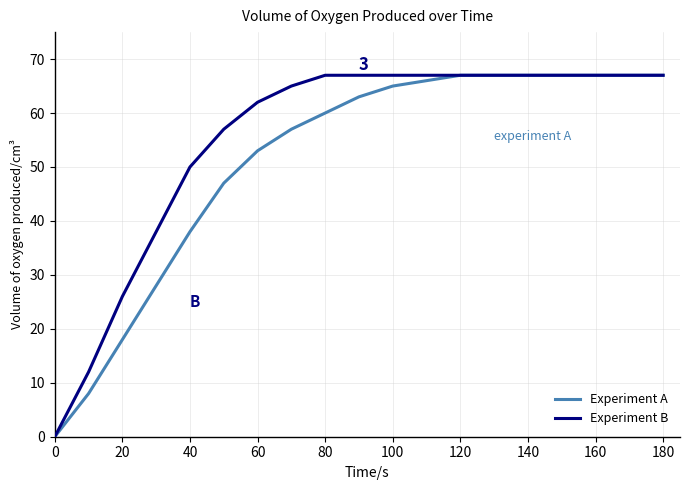

Reading left to right, what are all the values shown in this chart?

Experiment A: 0	8	18	28	38	47	53	57	60	63	65	66	67	67	67	67	67	67
Experiment B: 0	12	26	38	50	57	62	65	67	67	67	67	67	67	67	67	67	67